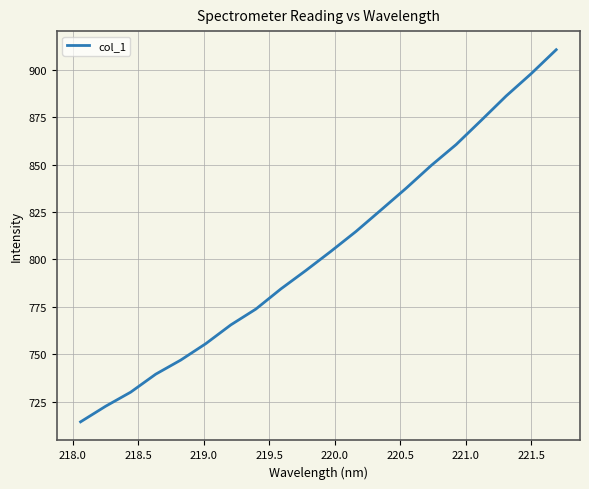

What is the maximum value shown in the chart?

910.6